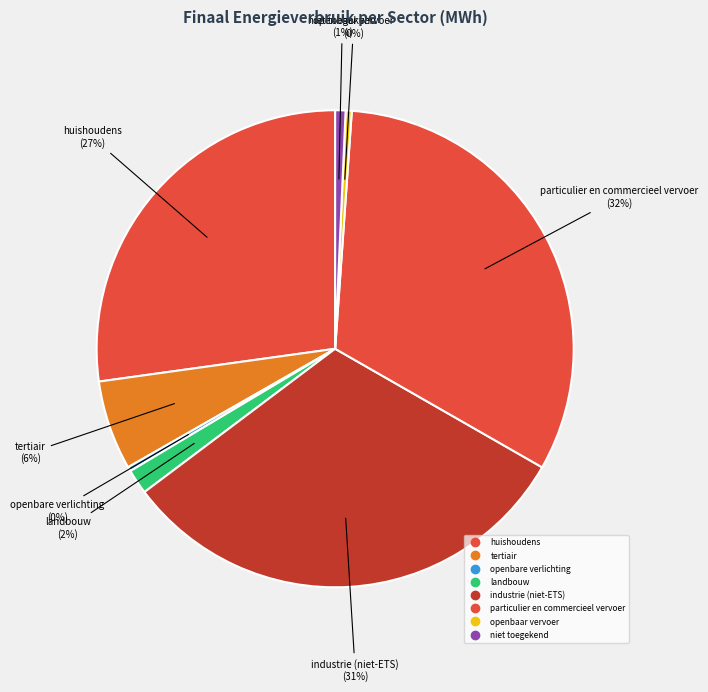

To the nearest percent, what portion does huishoudens represent?

27%